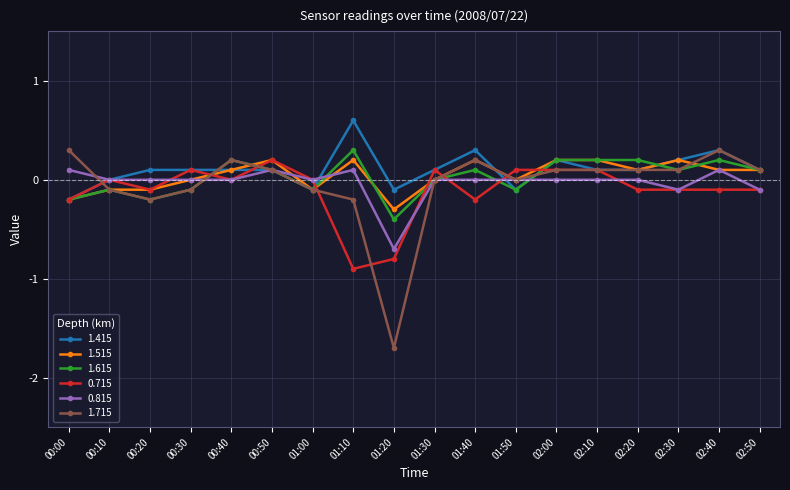

What is the label of the 18th point from the left?

02:50